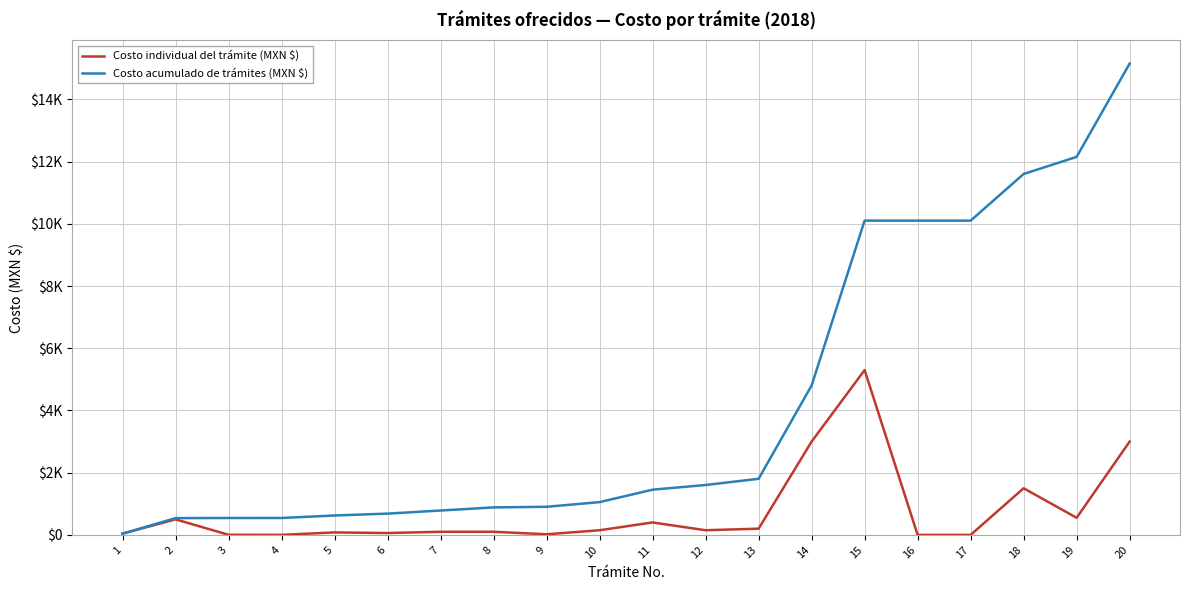

Reading left to right, what are all the values shown in this chart?

Costo individual del trámite (MXN $): 40	500	3	1	80	60	100	100	20	150	400	150	200	3000	5300	0	0	1500	550	3000
Costo acumulado de trámites (MXN $): 40	540	543	544	624	684	784	884	904	1054	1454	1604	1804	4804	10104	10104	10104	11604	12154	15154